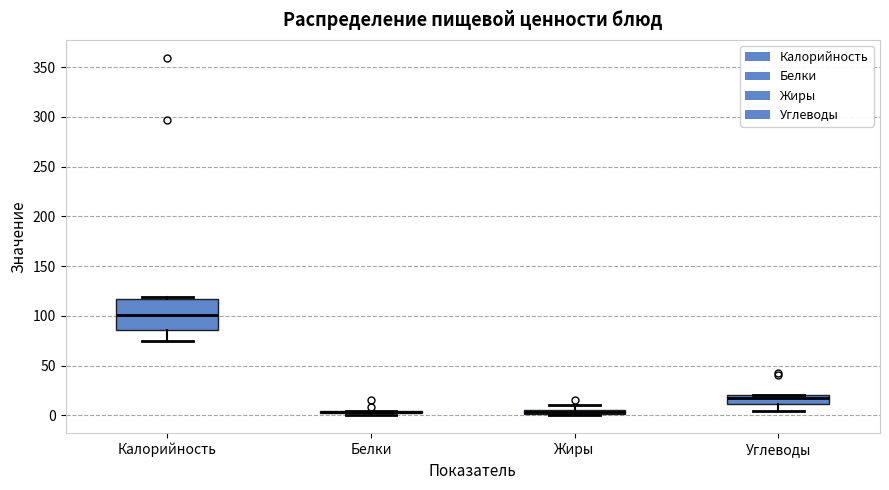

Where is the upper edge of the box for Жиры on the y-axis? The values are not printed on the chart, so give them approximately, as read against the axis.

5